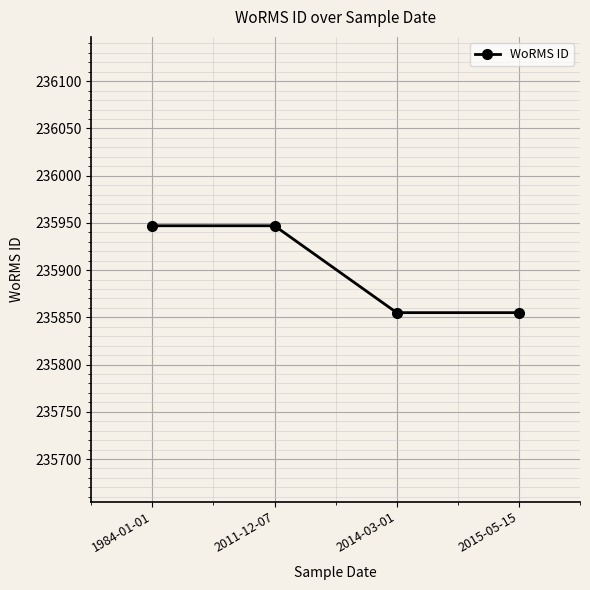

What is the ratio of the value at 2011-12-07 to the value at 2014-03-01?

1.0